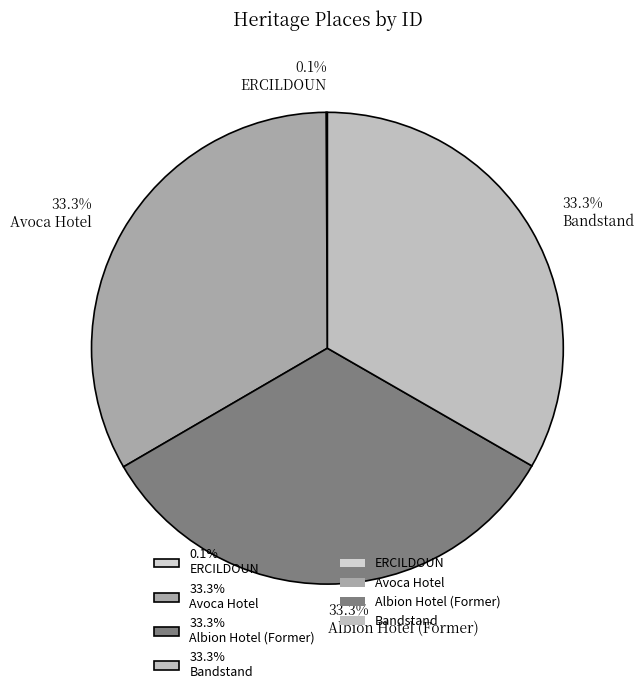

What is the total percentage of 33.3% Avoca Hotel and 33.3% Albion Hotel (Former)?

66.6%